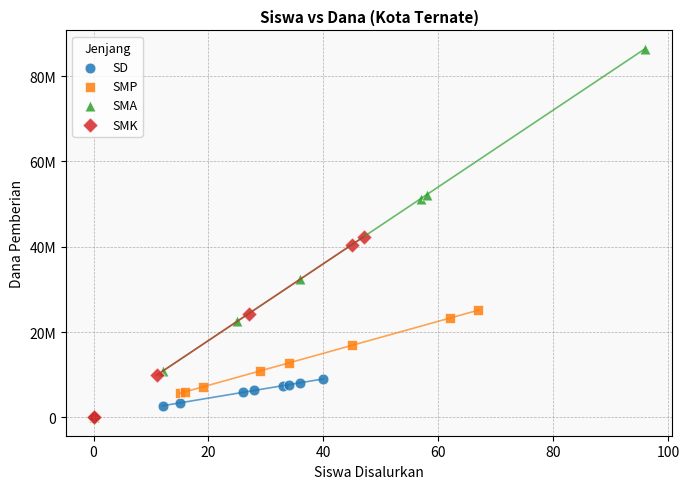

Which series has the largest Y range (max minus min)?

SMA